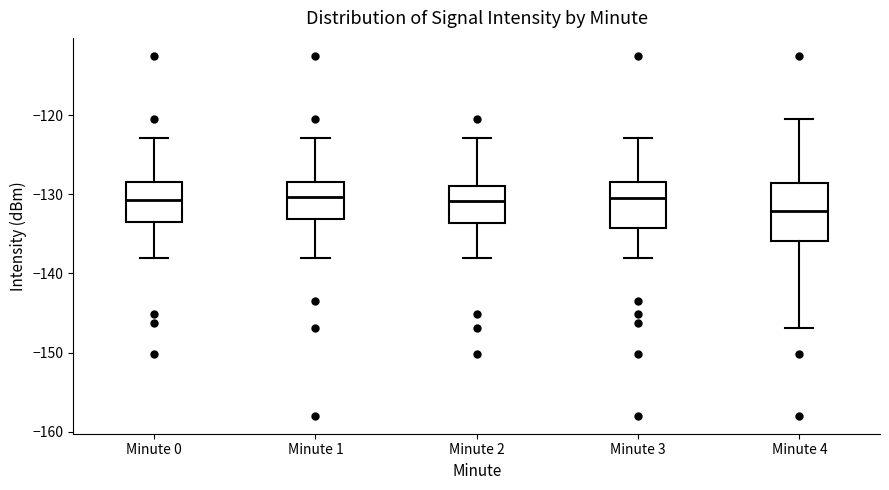

Where does the upper whisker of the box for Minute 2 end on the y-axis? The values are not printed on the chart, so give them approximately, as read against the axis.

-123